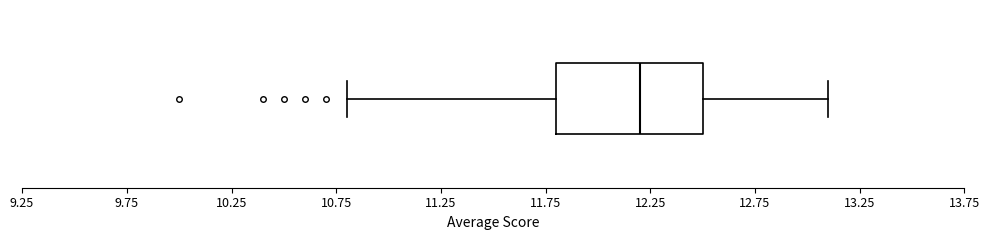

Read this box plot against the x-axis: the position of the median line, the range covered by the box, and the ends of both whiskers. The values are not printed on the chart, so give them approximately, as read against the axis.

median 12.2, box 11.8 to 12.5, whiskers 10.8 to 13.1